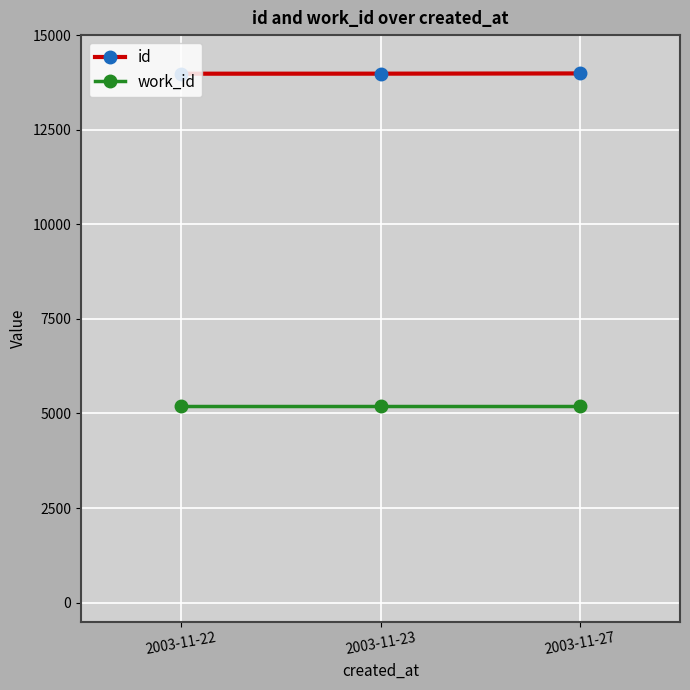

Is this an area chart (filled region under the line)?

No